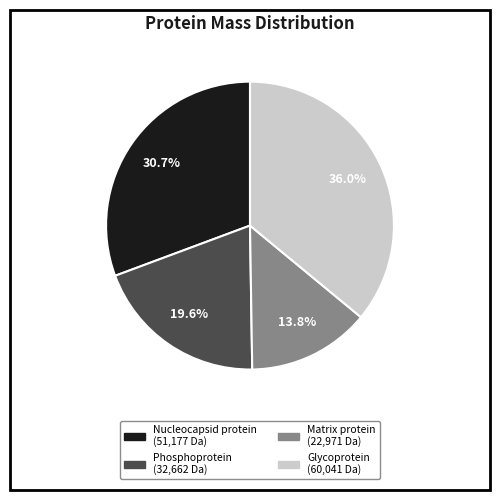

Is it true that Phosphoprotein is 30% of the pie?

False